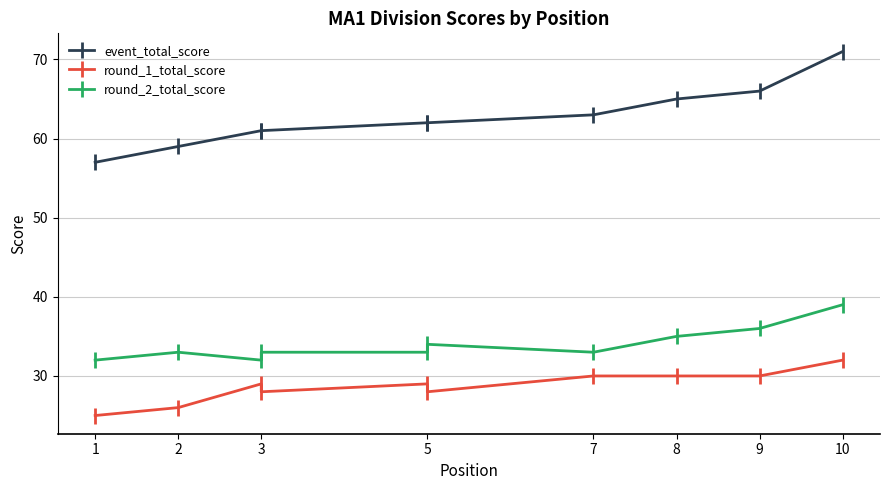

Rank the series by their maximum value, from highest to lowest.

event_total_score, round_2_total_score, round_1_total_score